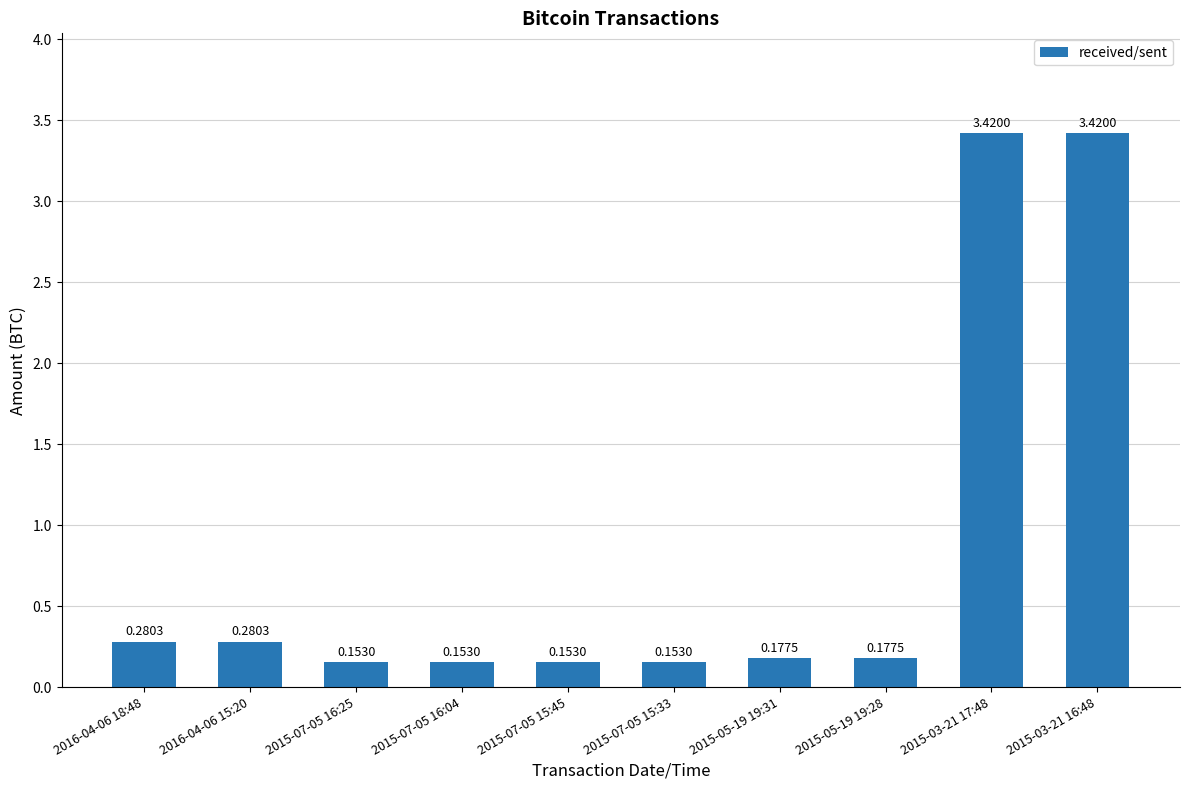

What is the sum of the values at 2015-03-21 17:48 and 2015-07-05 16:04?

3.6